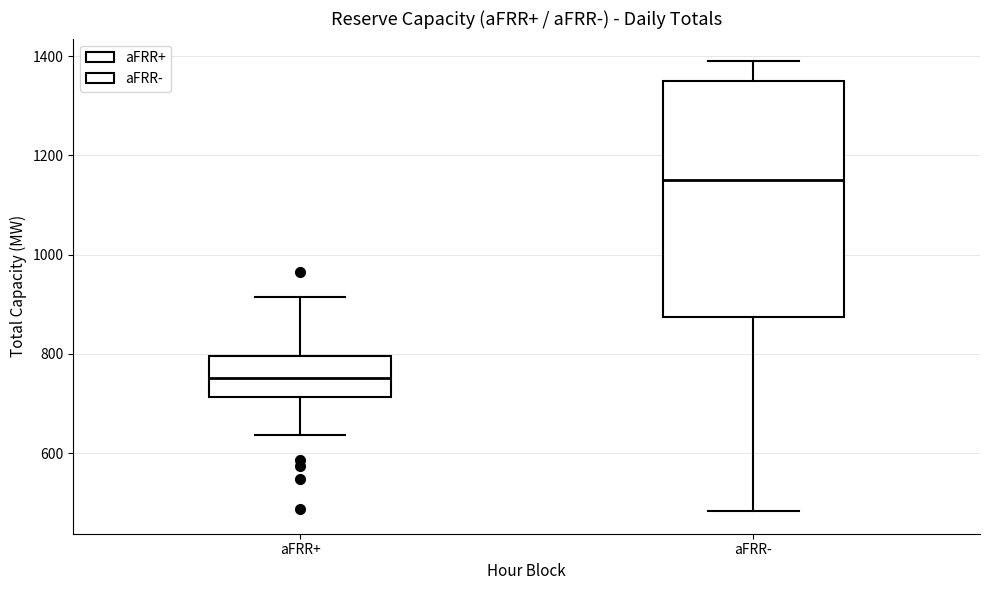

Which box is the tallest, from its lower edge to its upper edge?

aFRR-